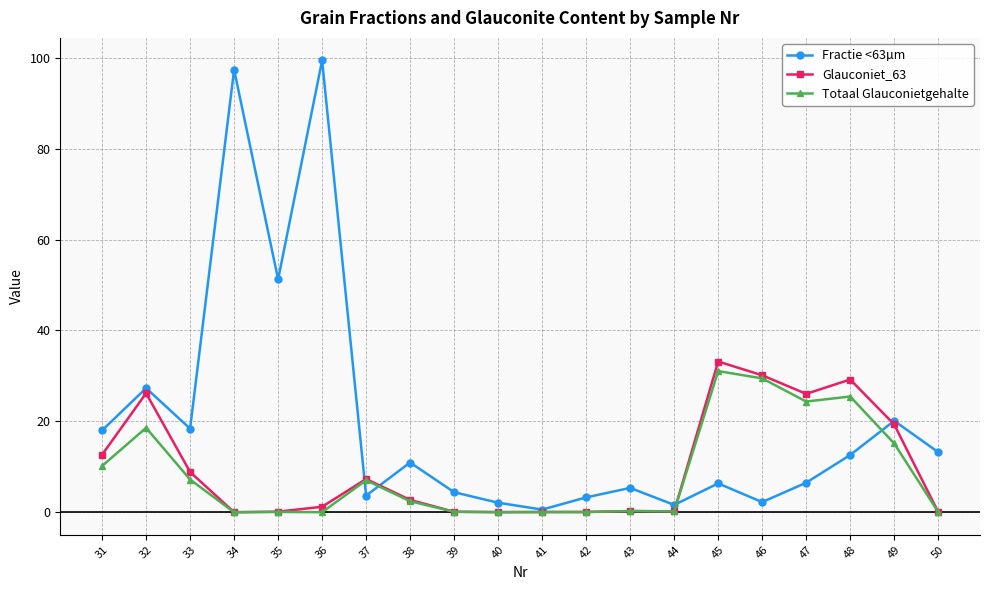

What is the value of the Glauconiet_63 point at the 19th from the left?

19.3